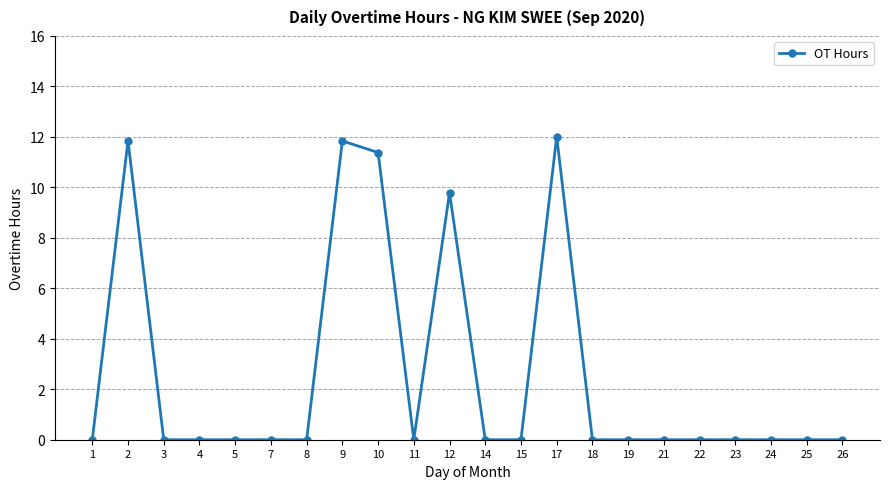

Is it true that the value at 15 is 5.0?

False